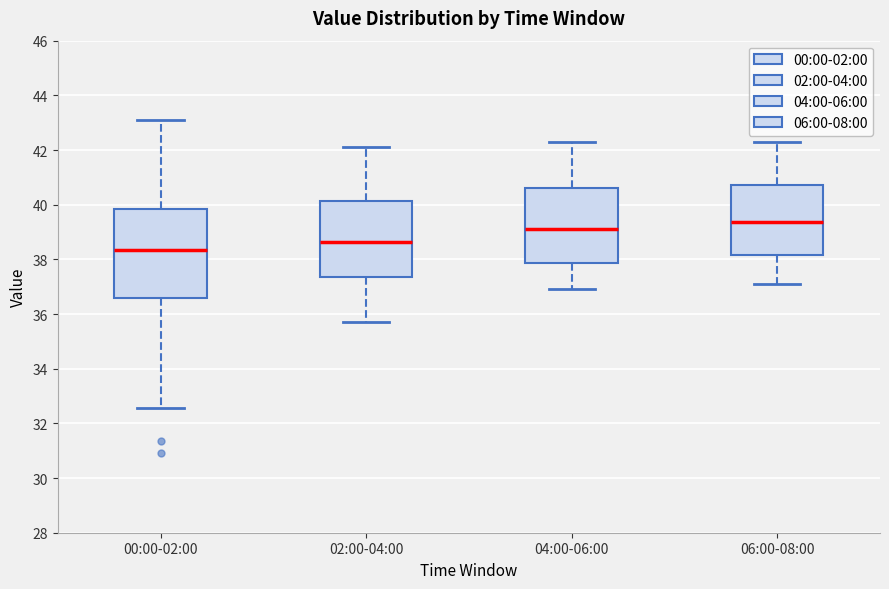

Where does the median line of the box for 00:00-02:00 sit on the y-axis? The values are not printed on the chart, so give them approximately, as read against the axis.

38.4